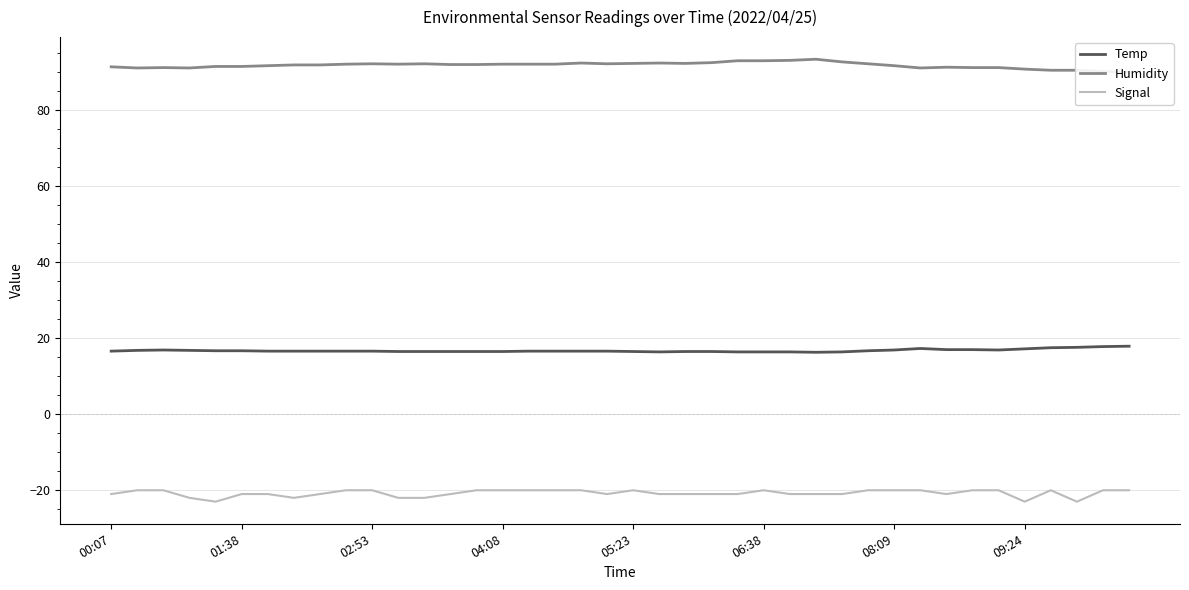

The value of Signal at 02:53 is -20.0. True or false?

True